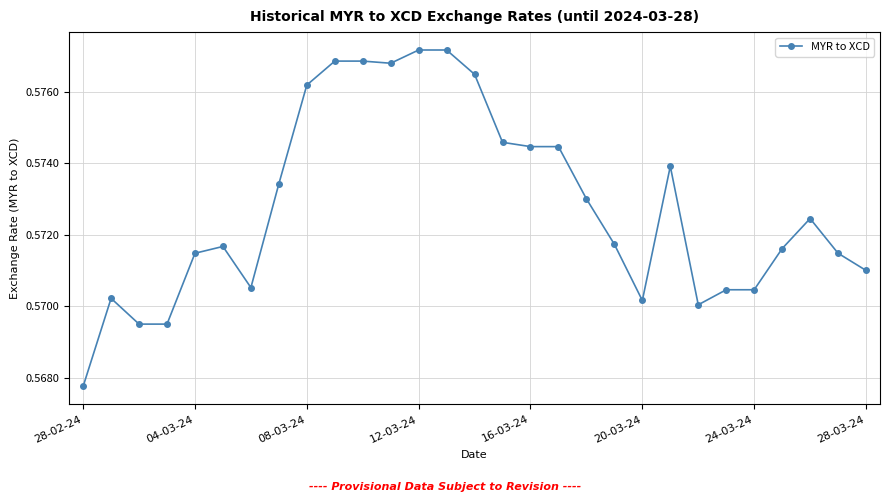

How many values are between 0 and 1?

29